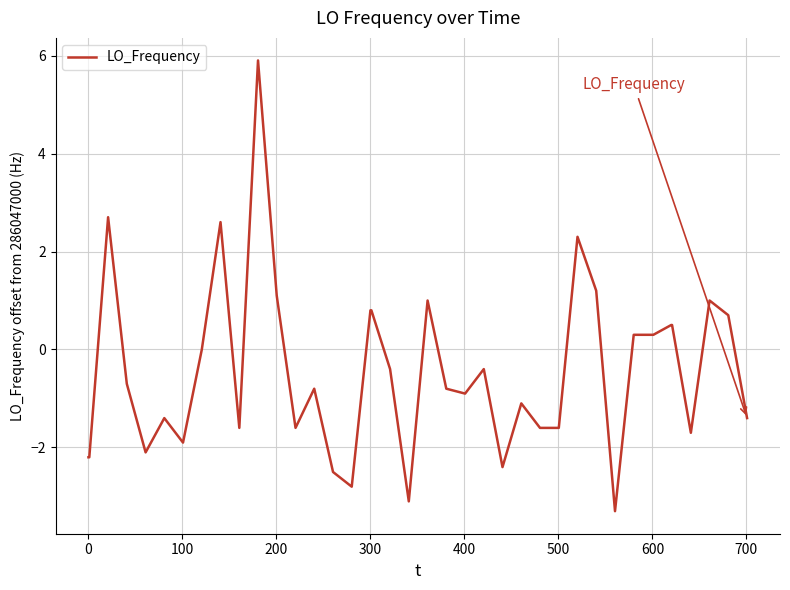

Count the number of data series in this chart.

1